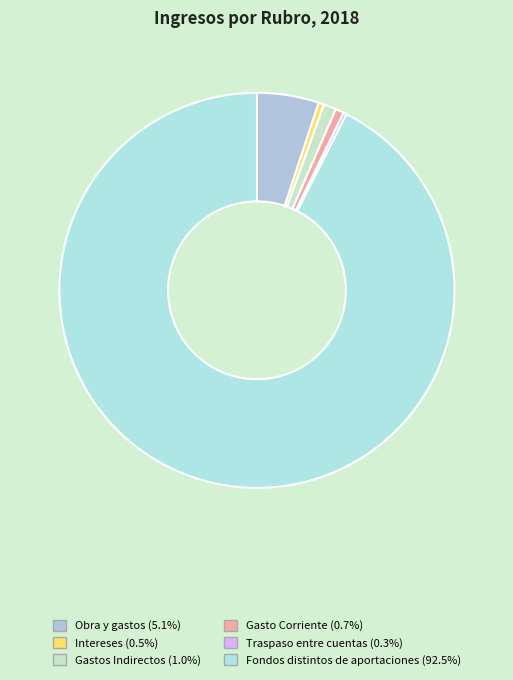

Rank the categories by value from lowest to highest.

Traspaso entre cuentas, Intereses, Gasto Corriente, Gastos Indirectos, Obra y gastos, Fondos distintos de aportaciones